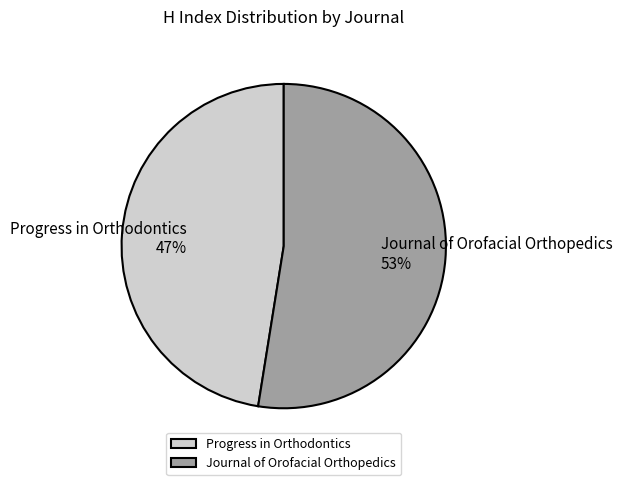

To the nearest percent, what is the average slice percentage?

50%